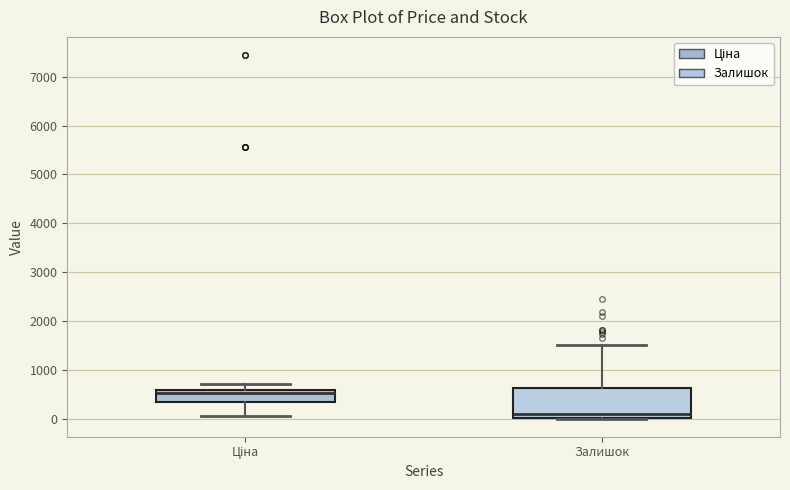

Where does the upper whisker of the box for Залишок end on the y-axis? The values are not printed on the chart, so give them approximately, as read against the axis.

1500